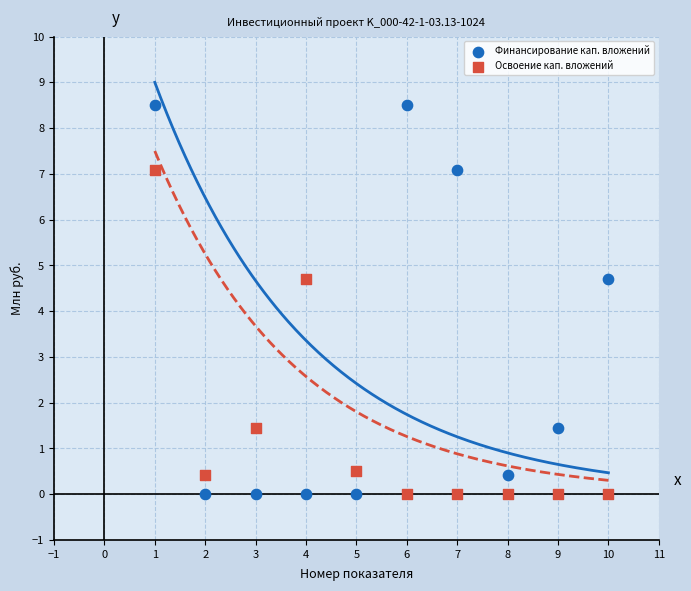

Across all data points, what is the range of Y values (max minus min)?

8.5